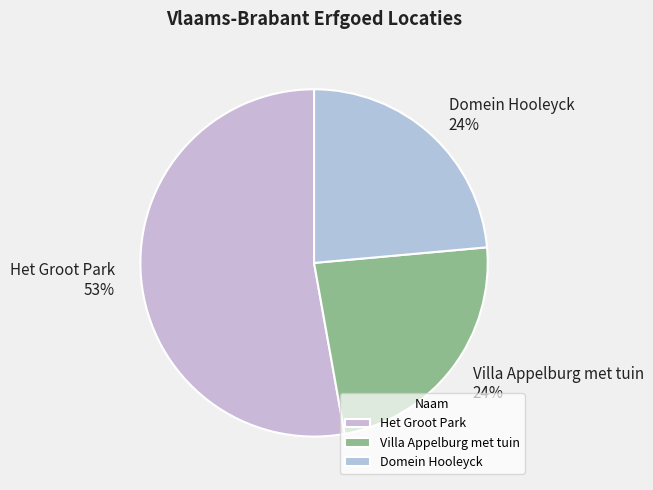

What is the largest slice in the pie chart?

Het Groot Park